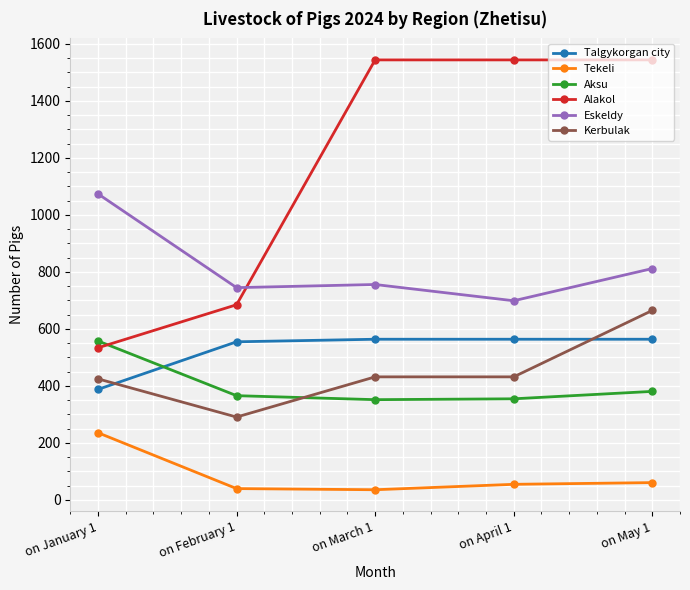

What is the difference between the highest and lowest values at on March 1?

1508